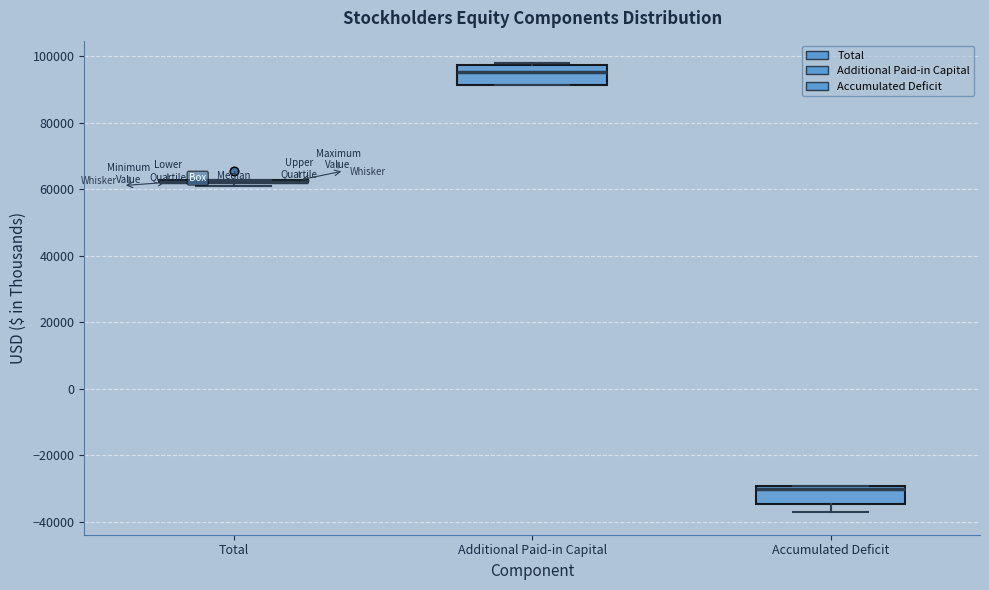

Reading left to right, read every box against the y-axis: the position of its median line, the range the box covers, and the ends of its whiskers. The values are not printed on the chart, so give them approximately, as read against the axis.

Total: box collapsed to a line at 62000, whiskers 62000 to 62000
Additional Paid-in Capital: median 96000, box 92000 to 98000, whiskers 92000 to 98000
Accumulated Deficit: median -30000 (just below the box's upper edge), box -34000 to -30000, whiskers -38000 to -30000